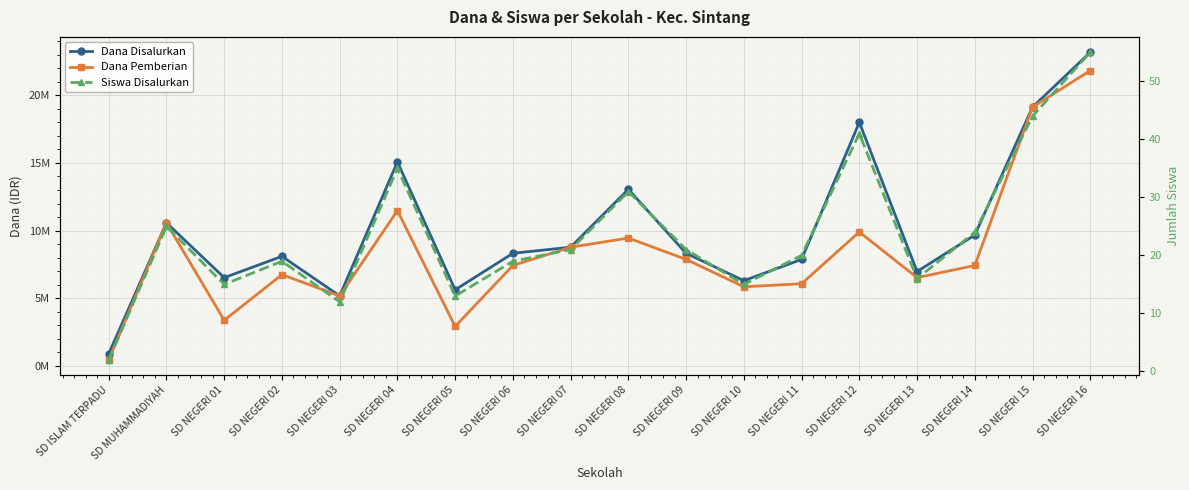

True or false: Siswa Disalurkan and Dana Disalurkan cross at least once.

False